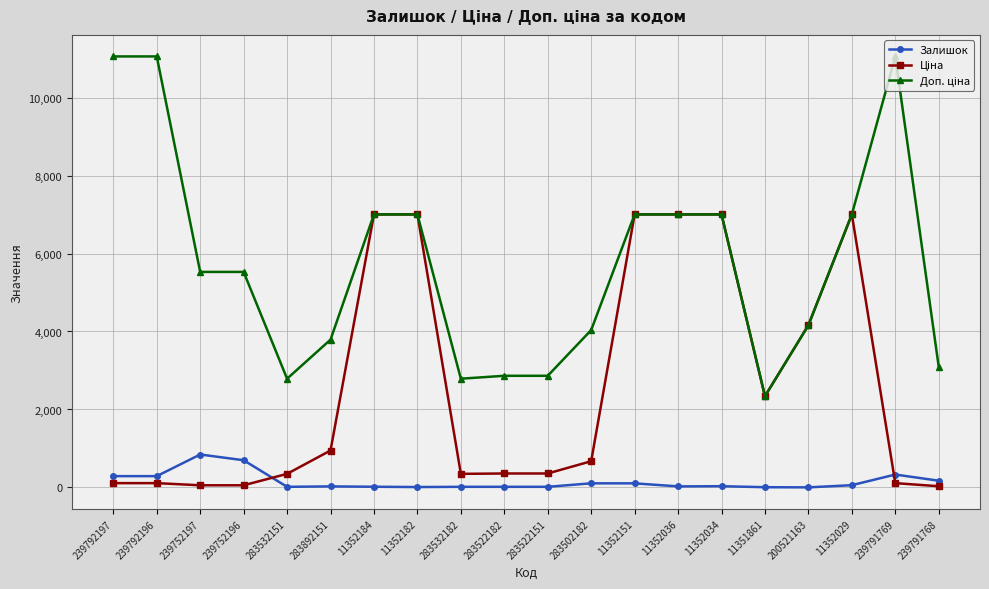

What is the greatest value displayed?

11055.0